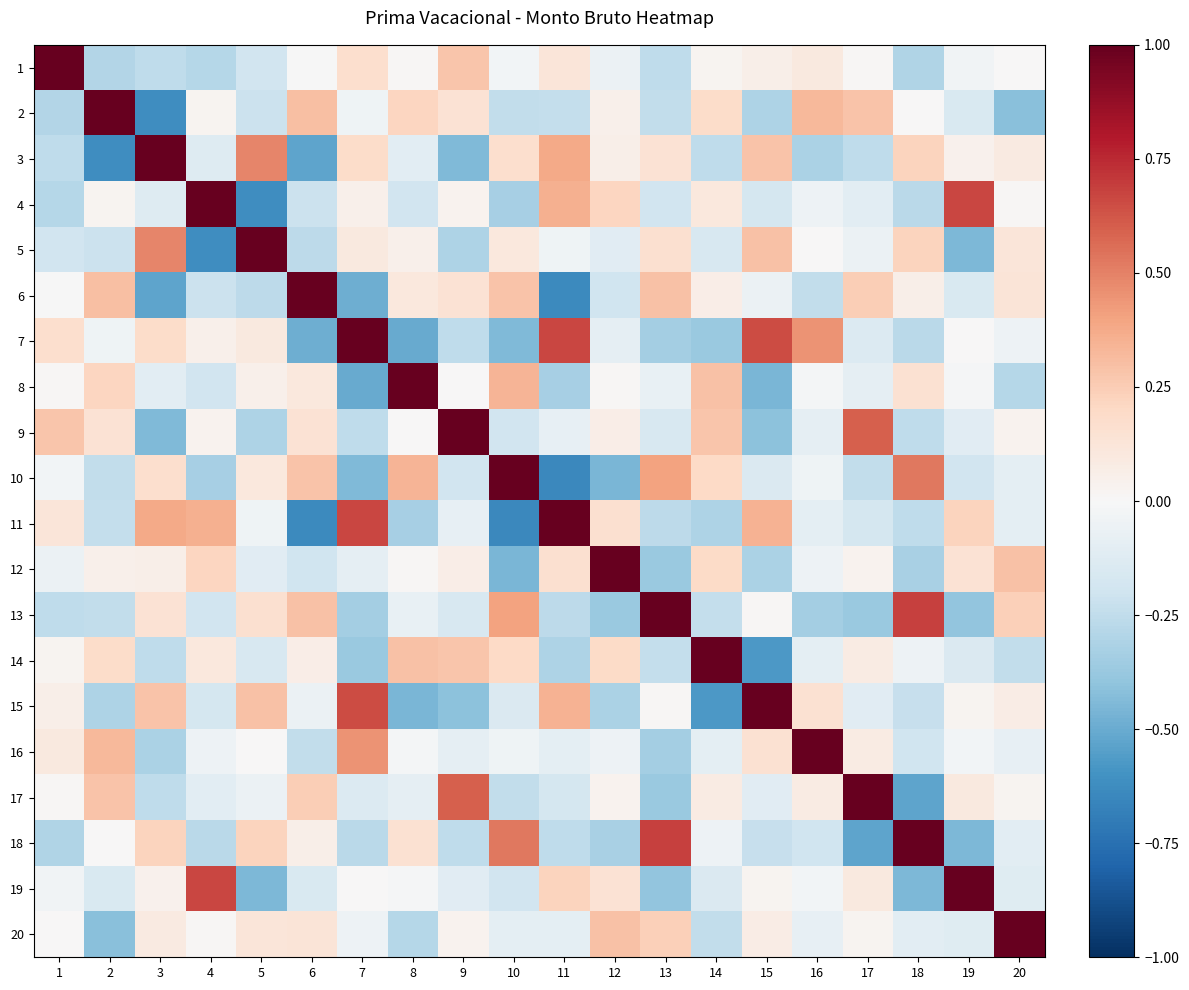

Count the number of data series in this chart.

20